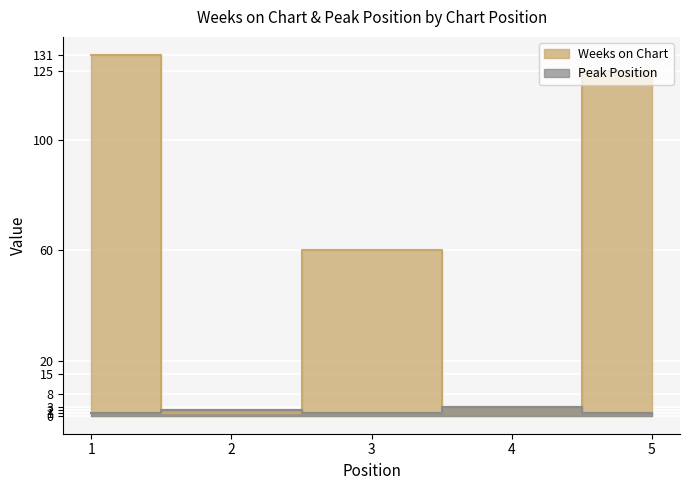

How many Peak Position values are between 1 and 2?

4